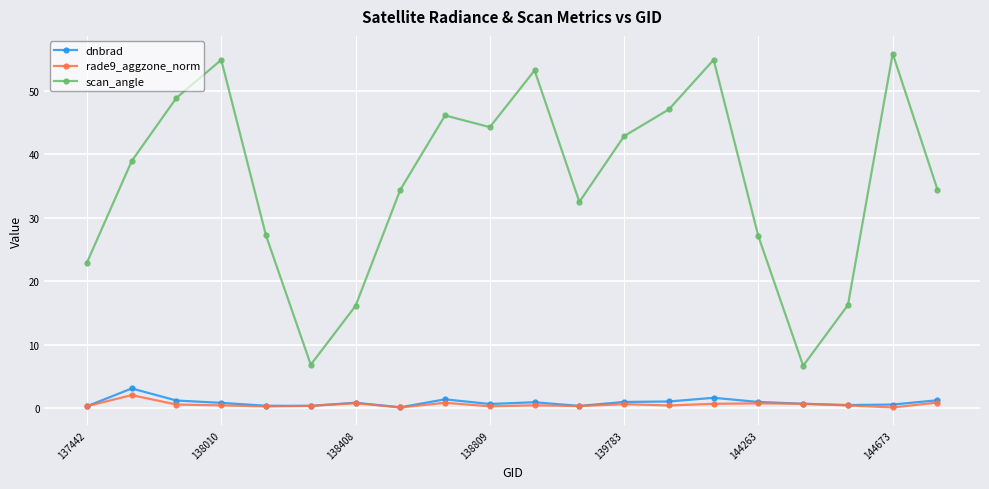

In scan_angle, how many points are higher than both neighbors (excluding endpoints)?

5